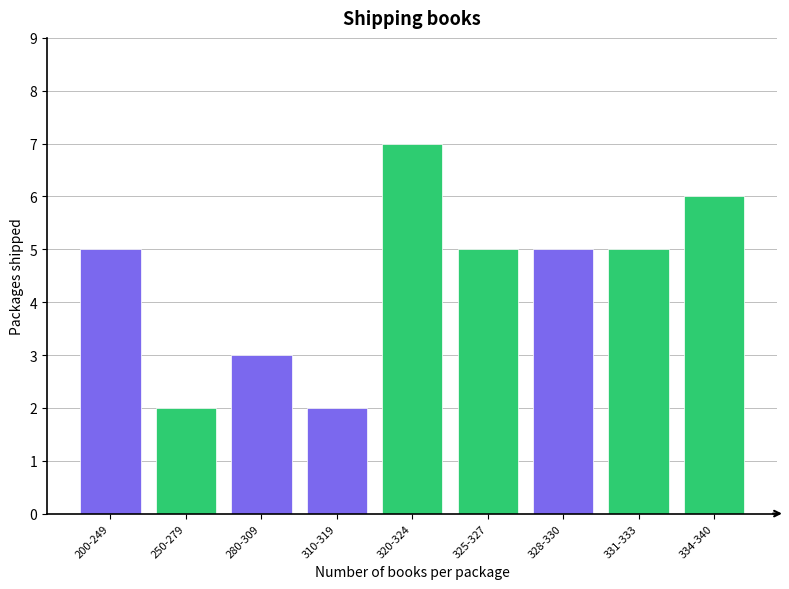

Reading left to right, transcribe all the data shown in this chart.

5	2	3	2	7	5	5	5	6